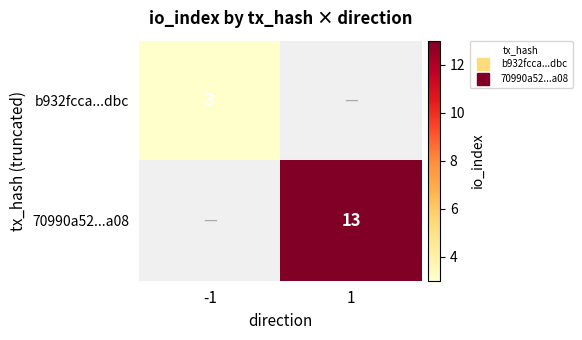

What is the minimum value shown in the chart?

3.0